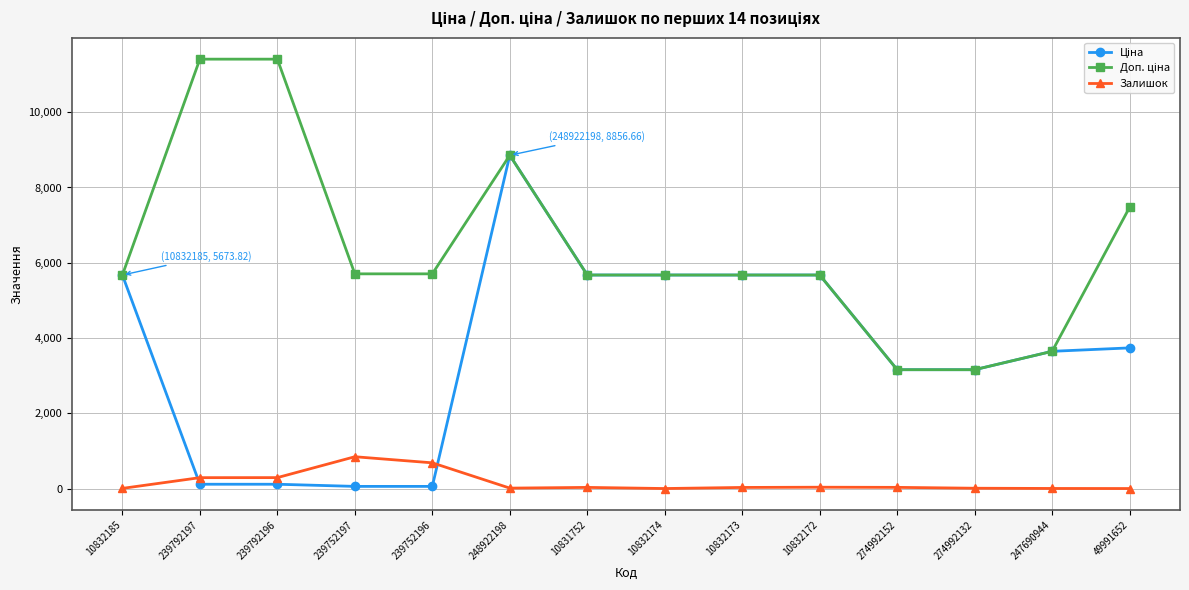

At which category is the sum across all series the highest?

248922198